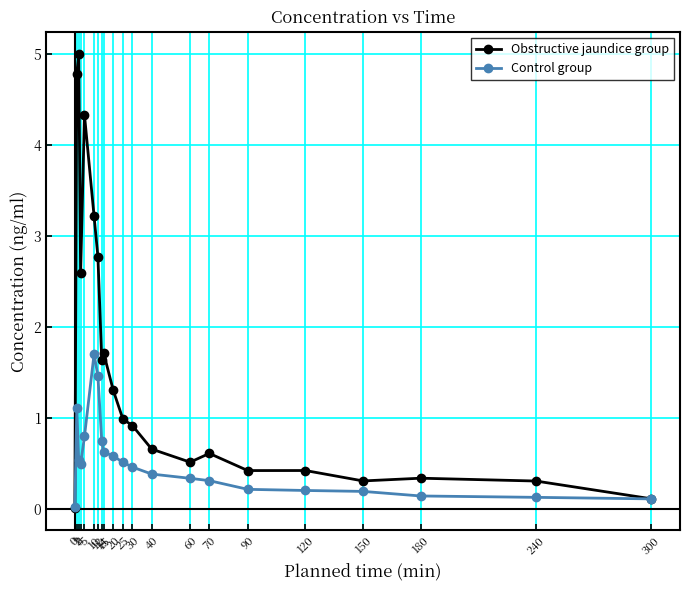

Is this an area chart (filled region under the line)?

No